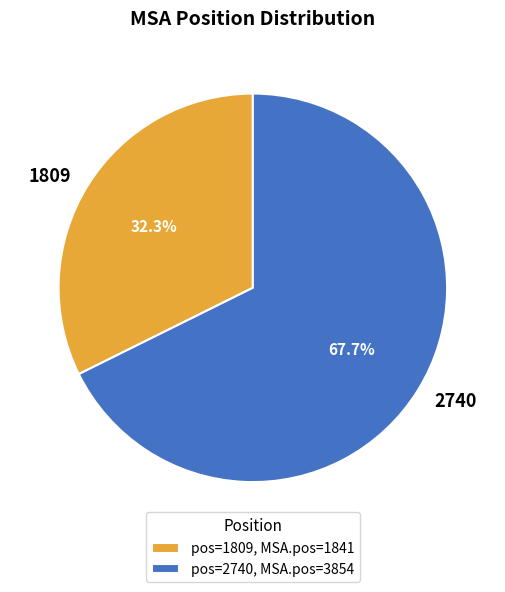

How many slices are in this pie chart?

2